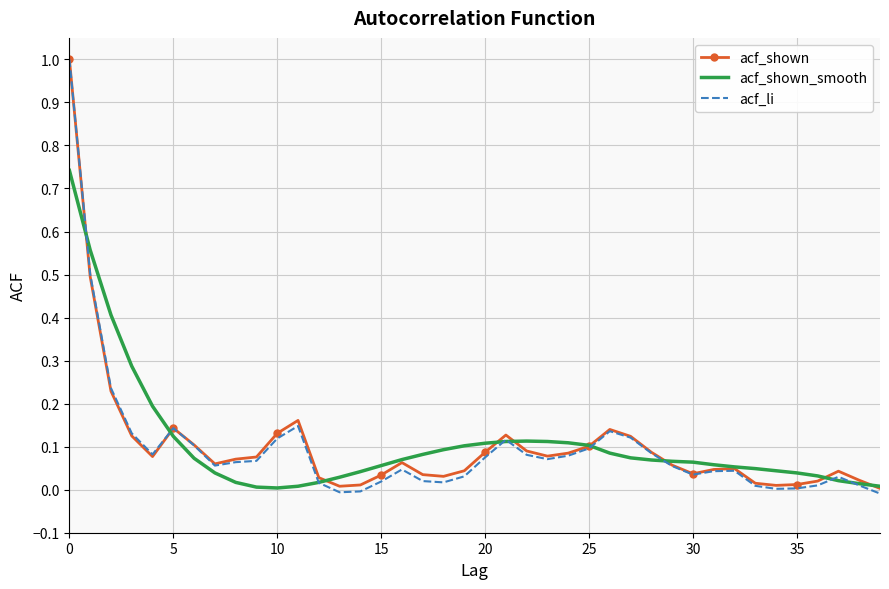

What is the maximum value shown in the chart?

1.0